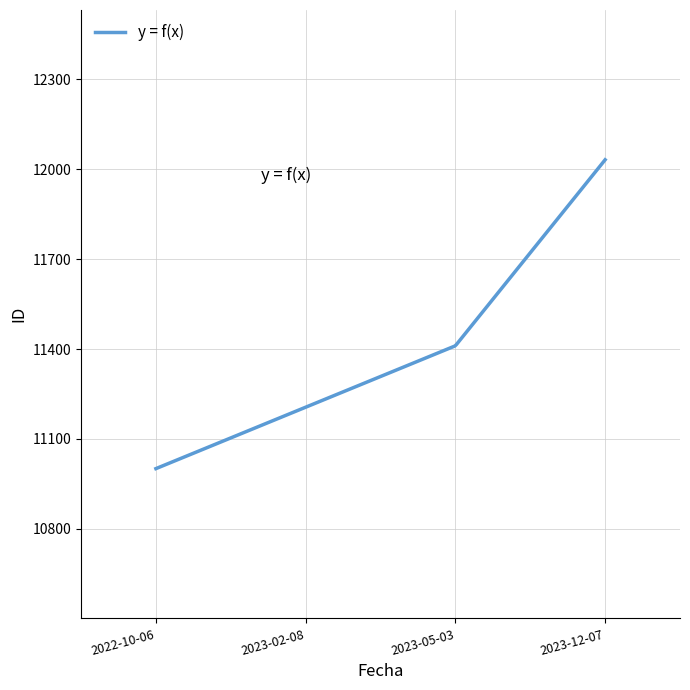

How many categories are shown in the chart?

300